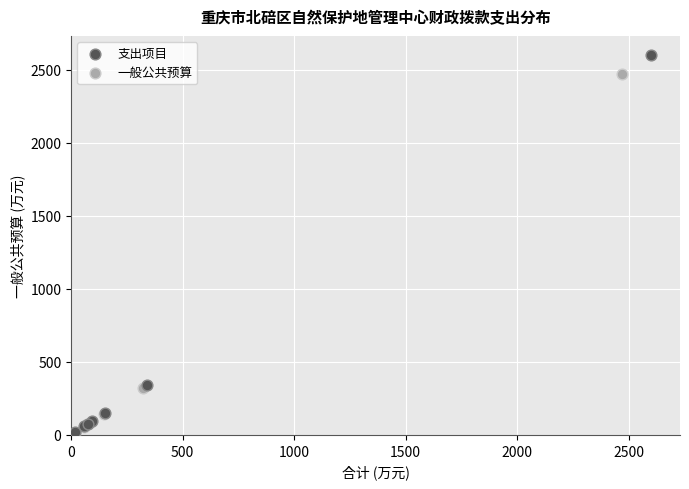

Which series has the widest spread of Y values?

支出项目